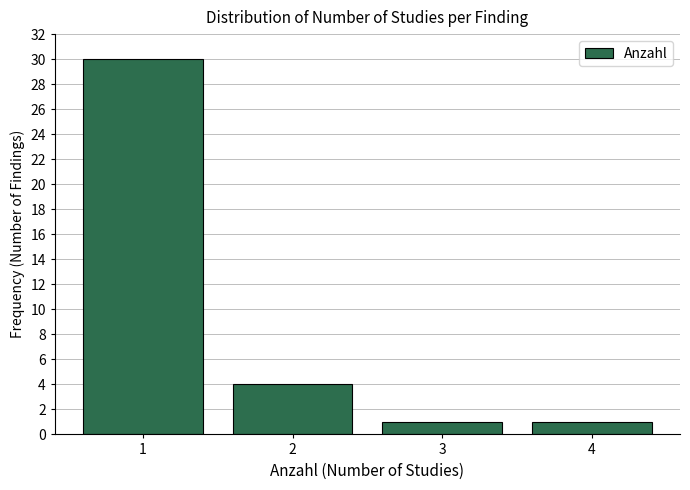

What is the height of the bar covering 1.5 to 2.5 on the x-axis? The values are not printed on the chart, so give them approximately, as read against the axis.

4